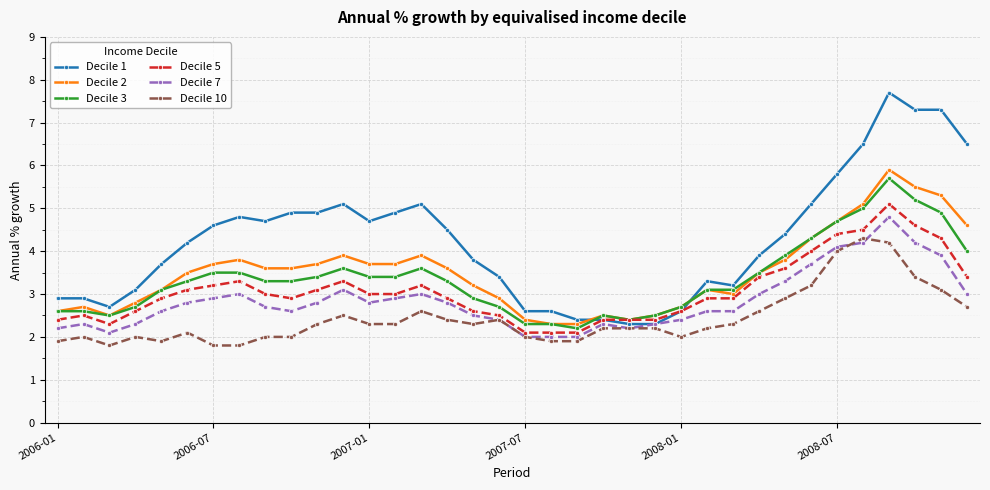

True or false: Decile 7 has more than 0 points higher than both neighbors.

True